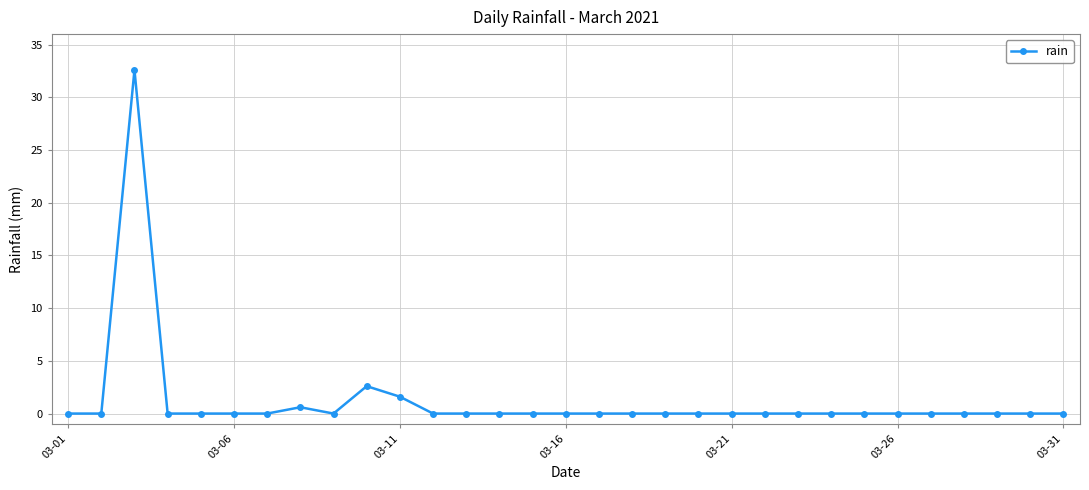

What is the difference between the maximum and minimum values?

32.6